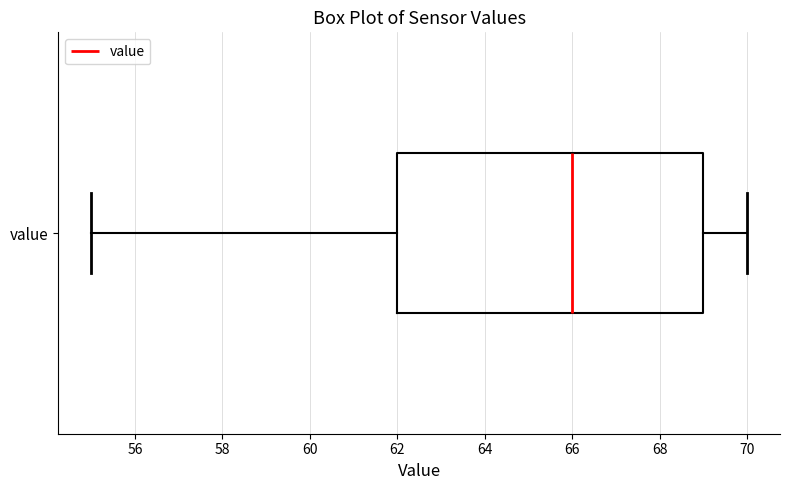

Read this box plot against the x-axis: the position of the median line, the range covered by the box, and the ends of both whiskers. The values are not printed on the chart, so give them approximately, as read against the axis.

median 66, box 62 to 69, whiskers 55 to 70